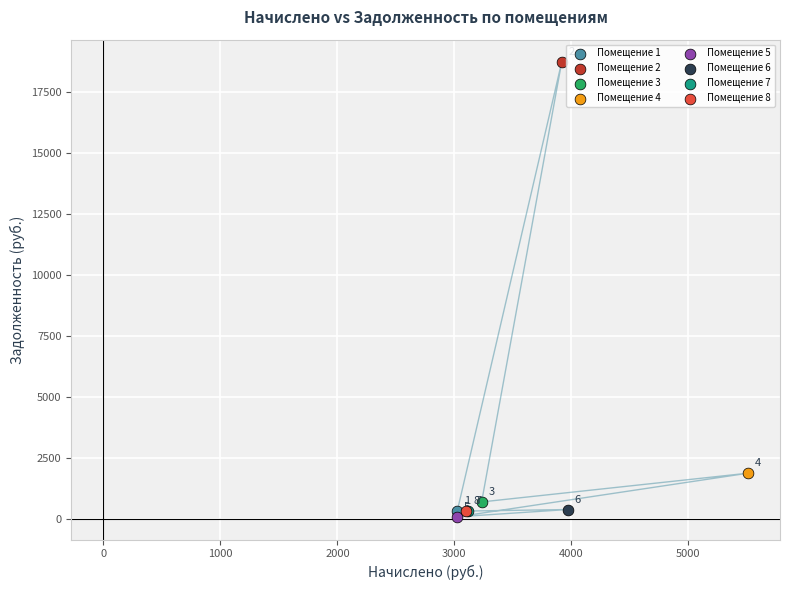

What are all the series names shown in the legend?

Помещение 1, Помещение 2, Помещение 3, Помещение 4, Помещение 5, Помещение 6, Помещение 7, Помещение 8